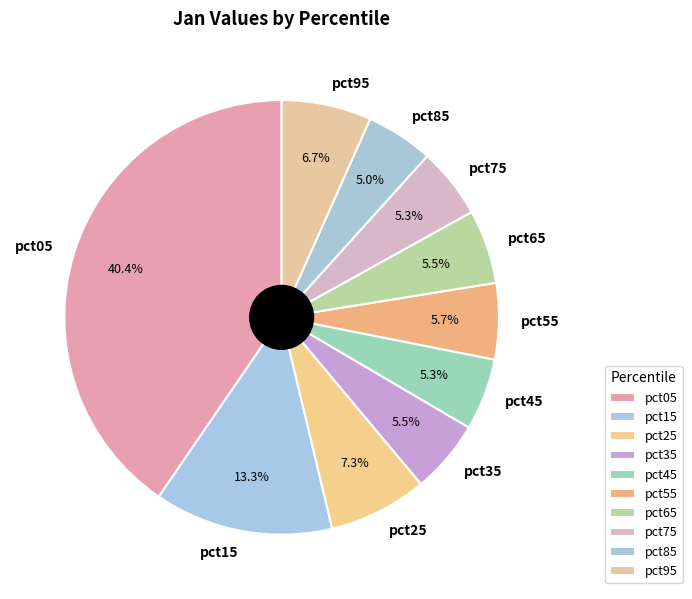

To the nearest percent, what is the difference between the pct05 and pct45 slice percentages?

35%